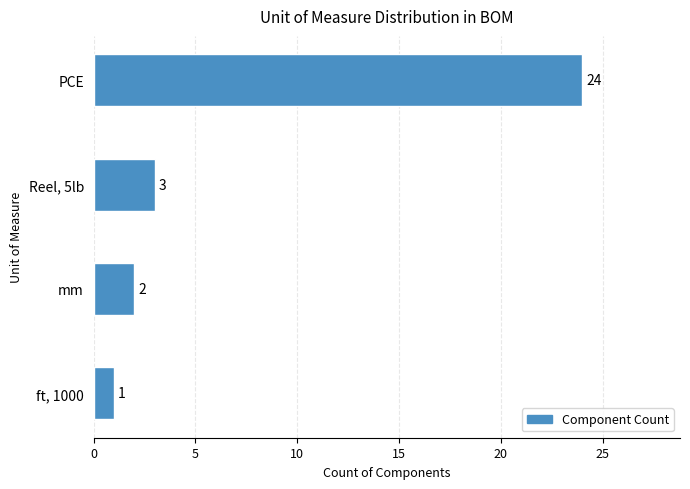

What is the smallest value displayed?

1